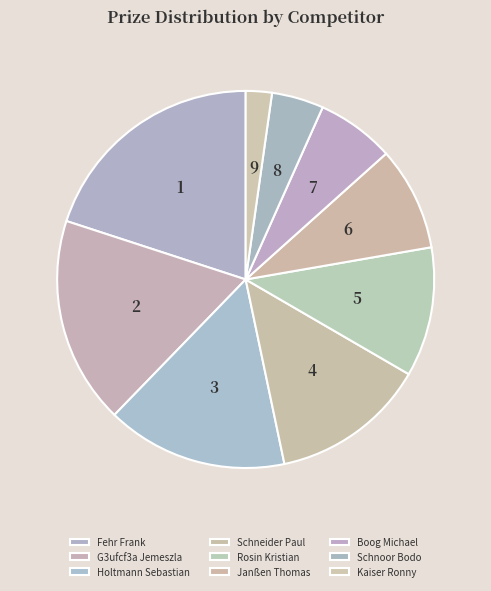

Count the number of slices in the pie.

9